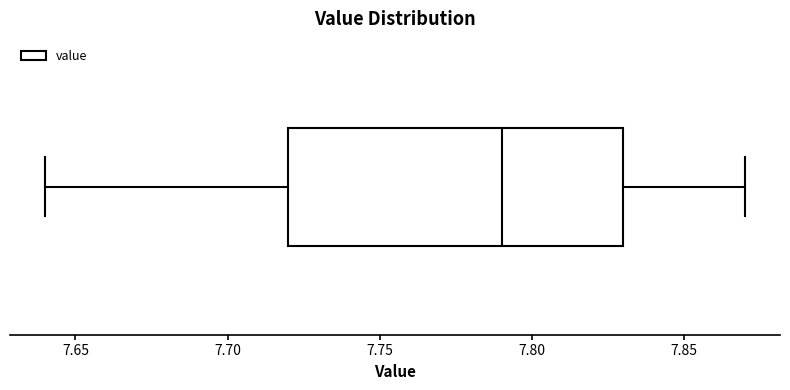

Where is the right edge of the box on the x-axis? The values are not printed on the chart, so give them approximately, as read against the axis.

7.83